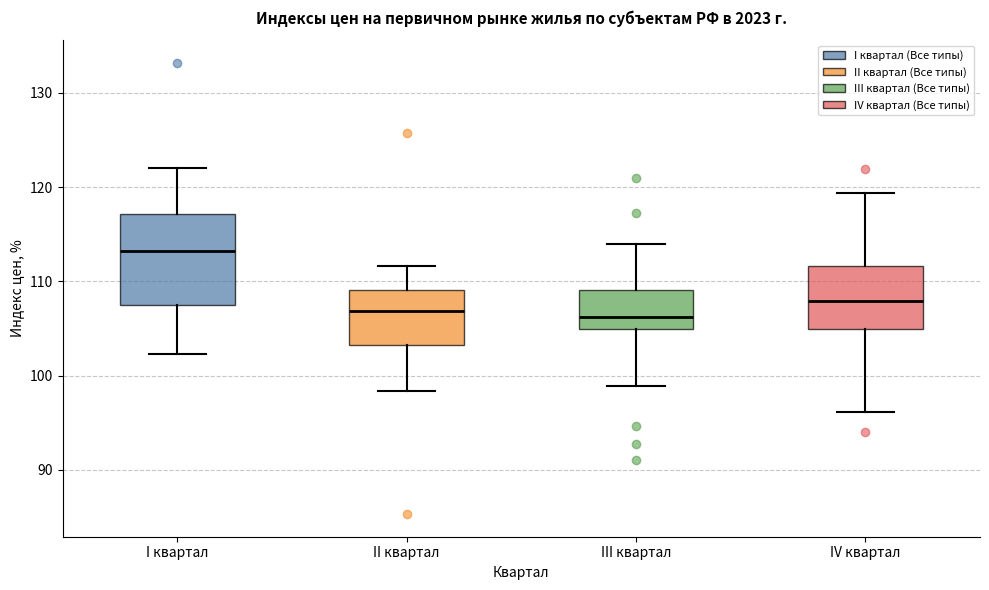

Reading left to right, read every box against the y-axis: the position of its median line, the range the box covers, and the ends of its whiskers. The values are not printed on the chart, so give them approximately, as read against the axis.

I квартал: median 113, box 108 to 117, whiskers 102 to 122
II квартал: median 107, box 103 to 109, whiskers 98 to 112
III квартал: median 106, box 105 to 109, whiskers 99 to 114
IV квартал: median 108, box 105 to 112, whiskers 96 to 119